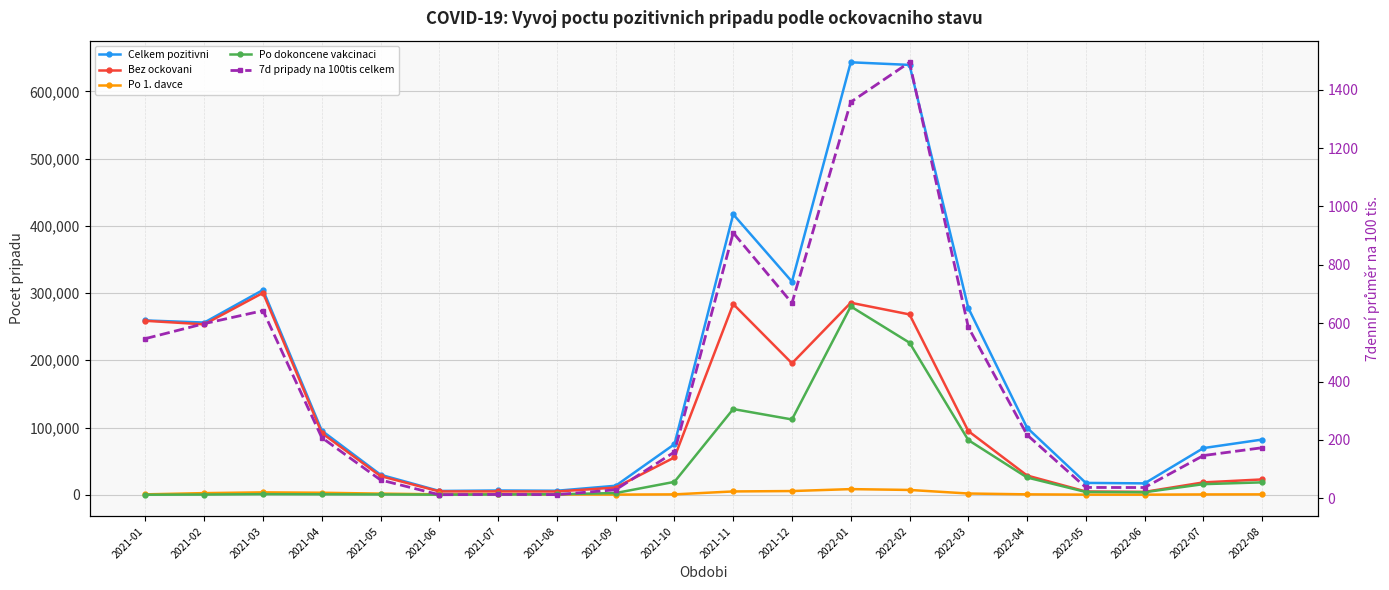

List the series in order of their peak value, lowest first.

7d pripady na 100tis celkem, Po 1. davce, Po dokoncene vakcinaci, Bez ockovani, Celkem pozitivni